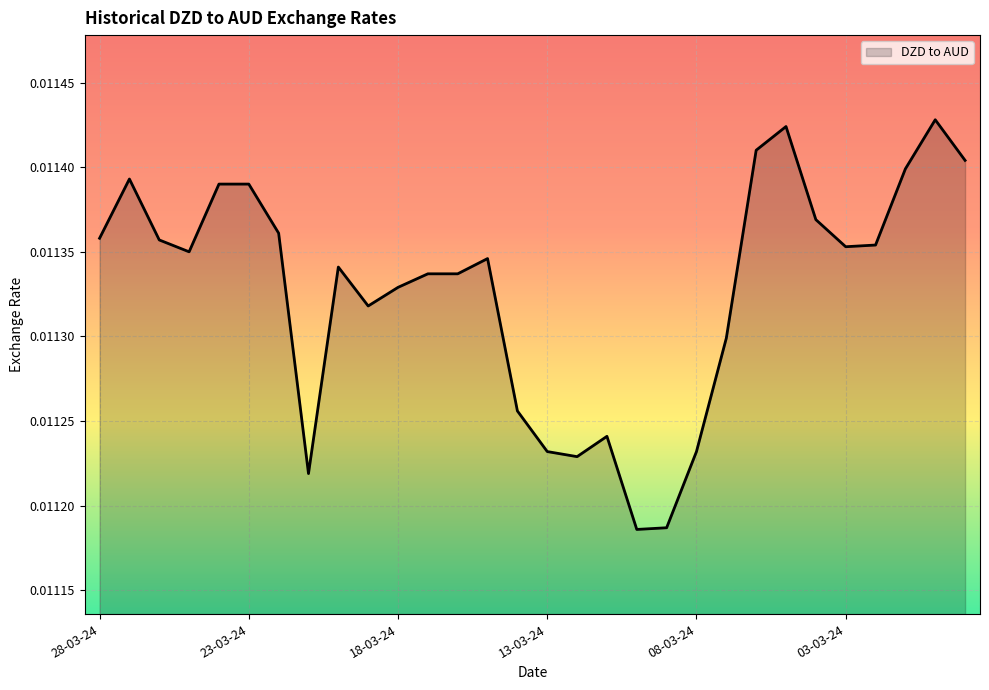

Reading left to right, what are all the values shown in this chart?

28-03-24=0.0	27-03-24=0.0	26-03-24=0.0	25-03-24=0.0	24-03-24=0.0	23-03-24=0.0	22-03-24=0.0	21-03-24=0.0	20-03-24=0.0	19-03-24=0.0	18-03-24=0.0	17-03-24=0.0	16-03-24=0.0	15-03-24=0.0	14-03-24=0.0	13-03-24=0.0	12-03-24=0.0	11-03-24=0.0	10-03-24=0.0	09-03-24=0.0	08-03-24=0.0	07-03-24=0.0	06-03-24=0.0	05-03-24=0.0	04-03-24=0.0	03-03-24=0.0	02-03-24=0.0	01-03-24=0.0	29-02-24=0.0	28-02-24=0.0